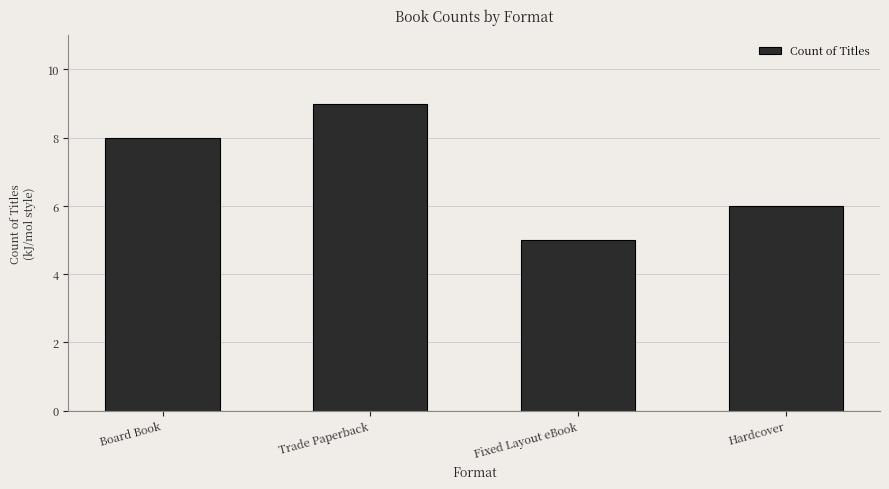

What is the average value?

7